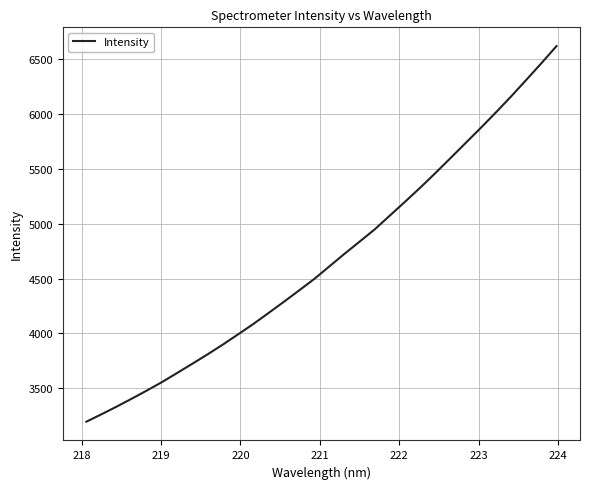

Count the number of categories in the chart.

32